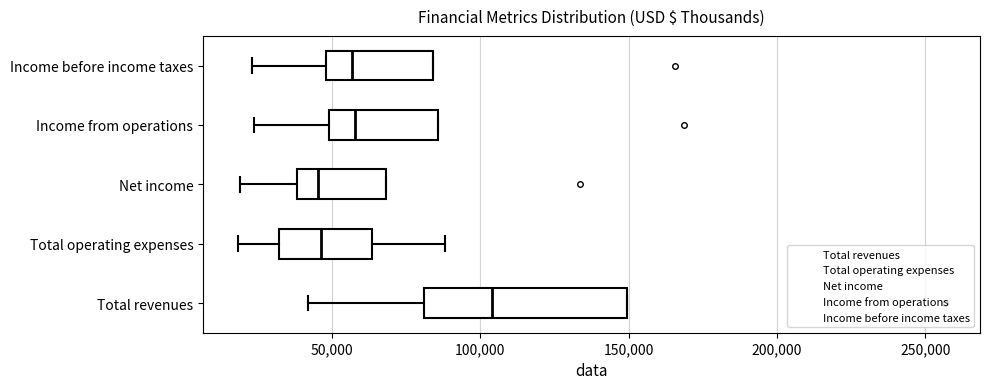

Where does the left whisker of the box for Total revenues end on the x-axis? The values are not printed on the chart, so give them approximately, as read against the axis.

40000